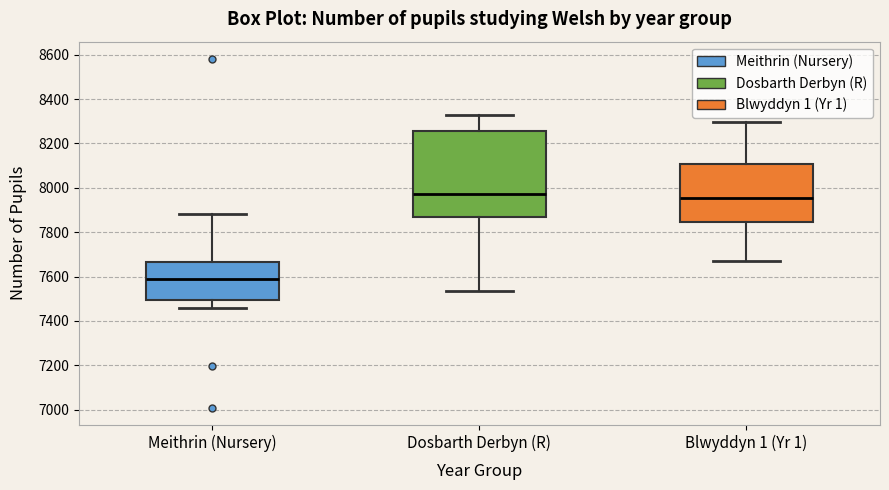

Reading left to right, transcribe this box plot: for each box, give where its median line is, the range the box spans, and where its two whiskers end, as read against the y-axis. The values are not printed on the chart, so give them approximately, as read against the axis.

Meithrin (Nursery): median 7600, box 7500 to 7660, whiskers 7460 to 7880
Dosbarth Derbyn (R): median 7980, box 7860 to 8260, whiskers 7540 to 8340
Blwyddyn 1 (Yr 1): median 7960, box 7840 to 8100, whiskers 7680 to 8300